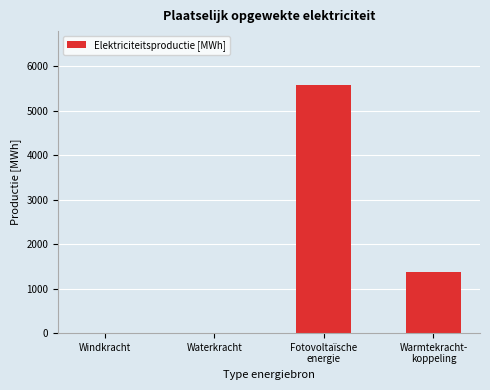

How many categories are shown in the chart?

4